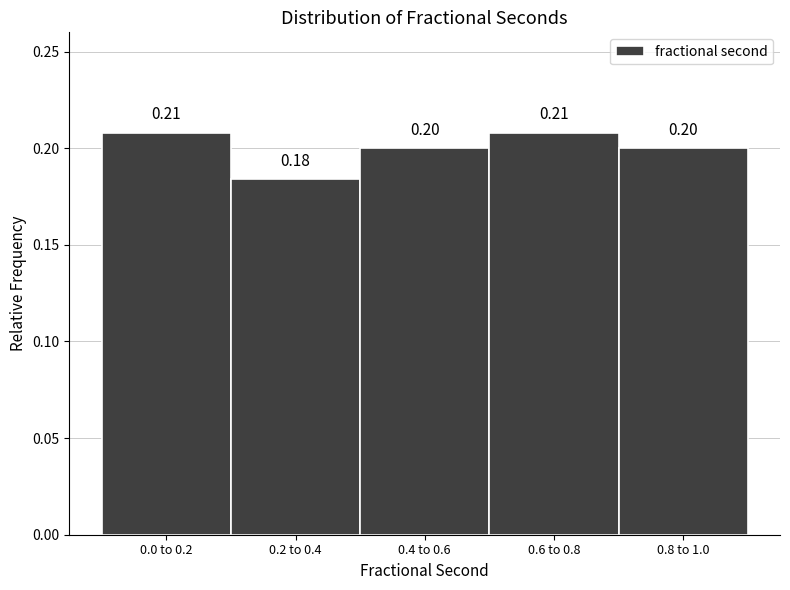

What is the sum of the values at 0.8 to 1.0 and 0.2 to 0.4?

0.4